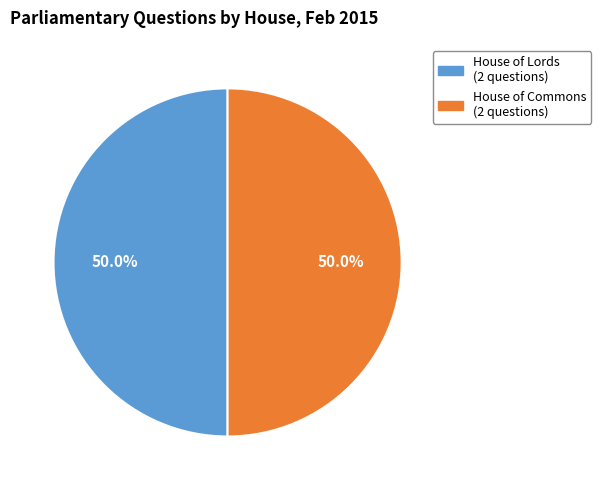

To the nearest percent, what is the difference between the largest and smallest slice percentages?

0%